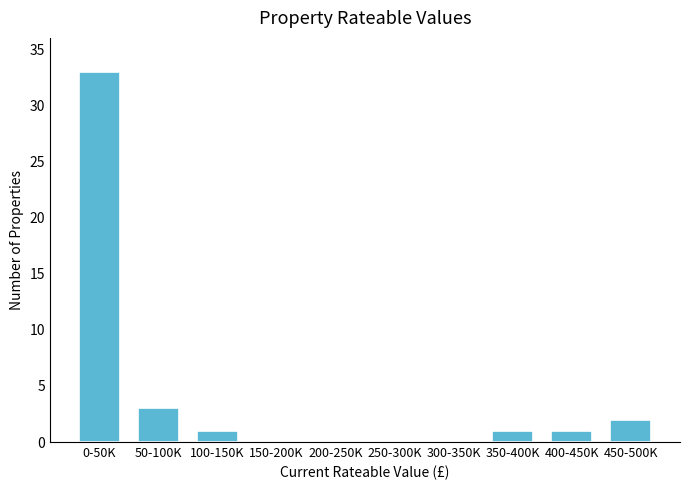

Reading left to right, extract all data points from this chart.

0-50K=33	50-100K=3	100-150K=1	150-200K=0	200-250K=0	250-300K=0	300-350K=0	350-400K=1	400-450K=1	450-500K=2